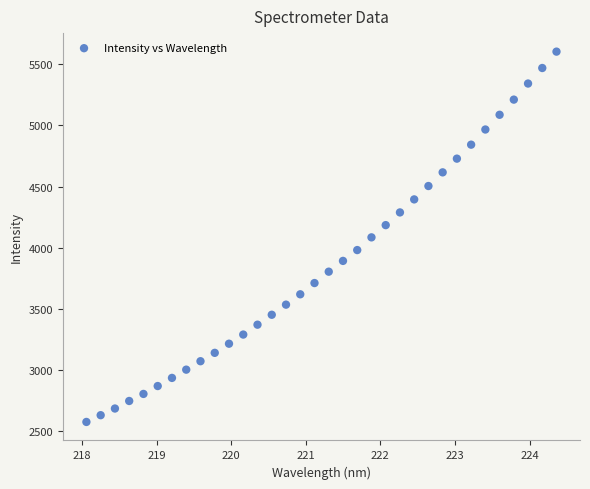

What is the range of Y values (max minus min)?

3025.3